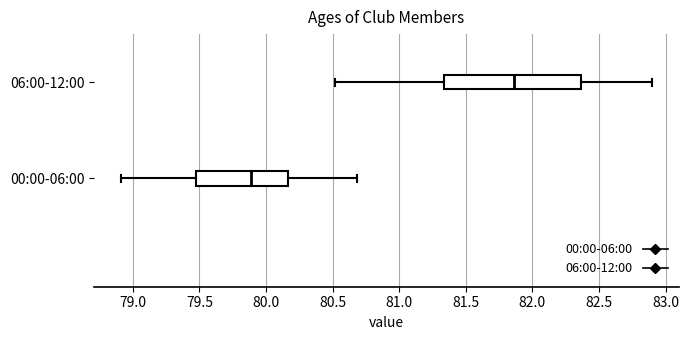

Which box is the widest, from its left edge to its right edge?

06:00-12:00